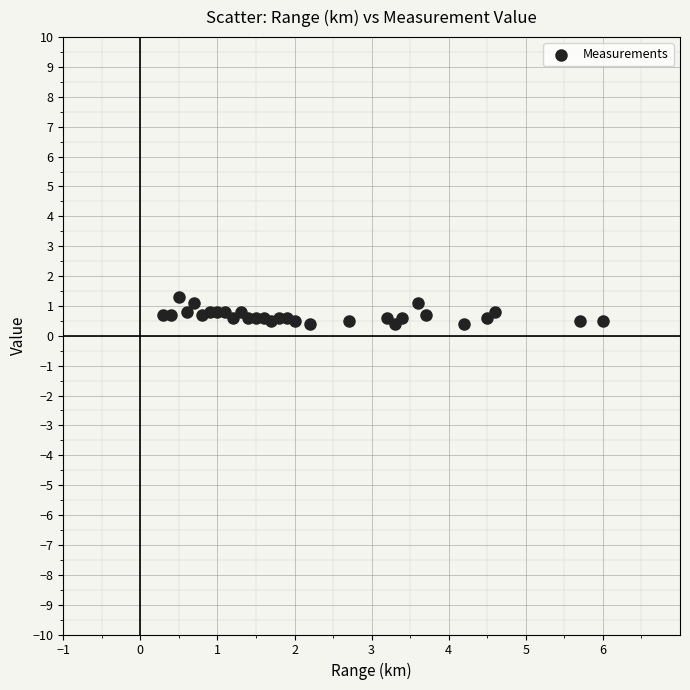

What is the range of Y values (max minus min)?

0.9